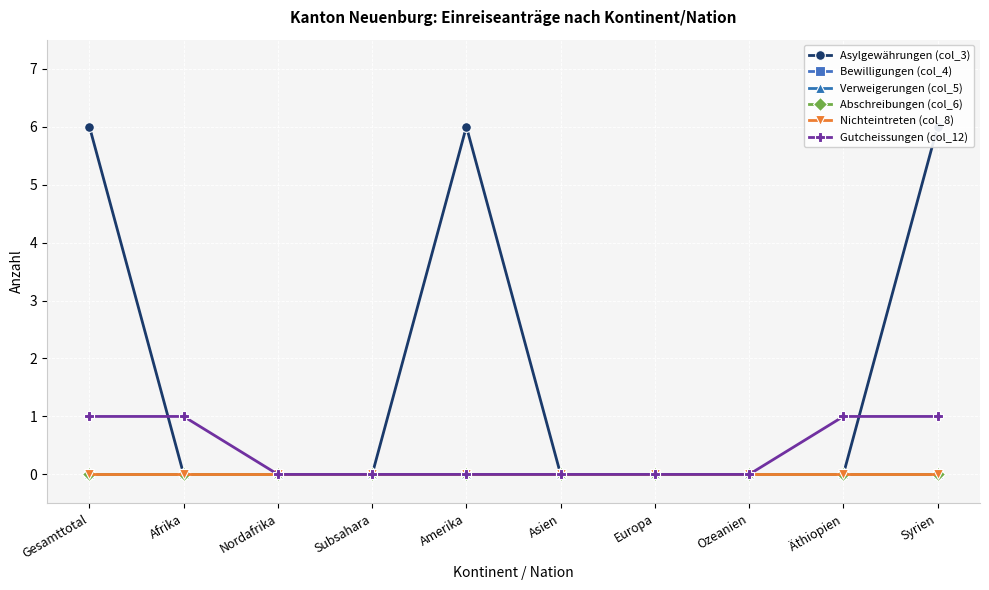

Reading left to right, what are all the values shown in this chart?

Asylgewährungen (col_3): Gesamttotal=6	Afrika=0	Nordafrika=0	Subsahara=0	Amerika=6	Asien=0	Europa=0	Ozeanien=0	Äthiopien=0	Syrien=6
Bewilligungen (col_4): Gesamttotal=0	Afrika=0	Nordafrika=0	Subsahara=0	Amerika=0	Asien=0	Europa=0	Ozeanien=0	Äthiopien=0	Syrien=0
Verweigerungen (col_5): Gesamttotal=0	Afrika=0	Nordafrika=0	Subsahara=0	Amerika=0	Asien=0	Europa=0	Ozeanien=0	Äthiopien=0	Syrien=0
Abschreibungen (col_6): Gesamttotal=0	Afrika=0	Nordafrika=0	Subsahara=0	Amerika=0	Asien=0	Europa=0	Ozeanien=0	Äthiopien=0	Syrien=0
Nichteintreten (col_8): Gesamttotal=0	Afrika=0	Nordafrika=0	Subsahara=0	Amerika=0	Asien=0	Europa=0	Ozeanien=0	Äthiopien=0	Syrien=0
Gutcheissungen (col_12): Gesamttotal=1	Afrika=1	Nordafrika=0	Subsahara=0	Amerika=0	Asien=0	Europa=0	Ozeanien=0	Äthiopien=1	Syrien=1